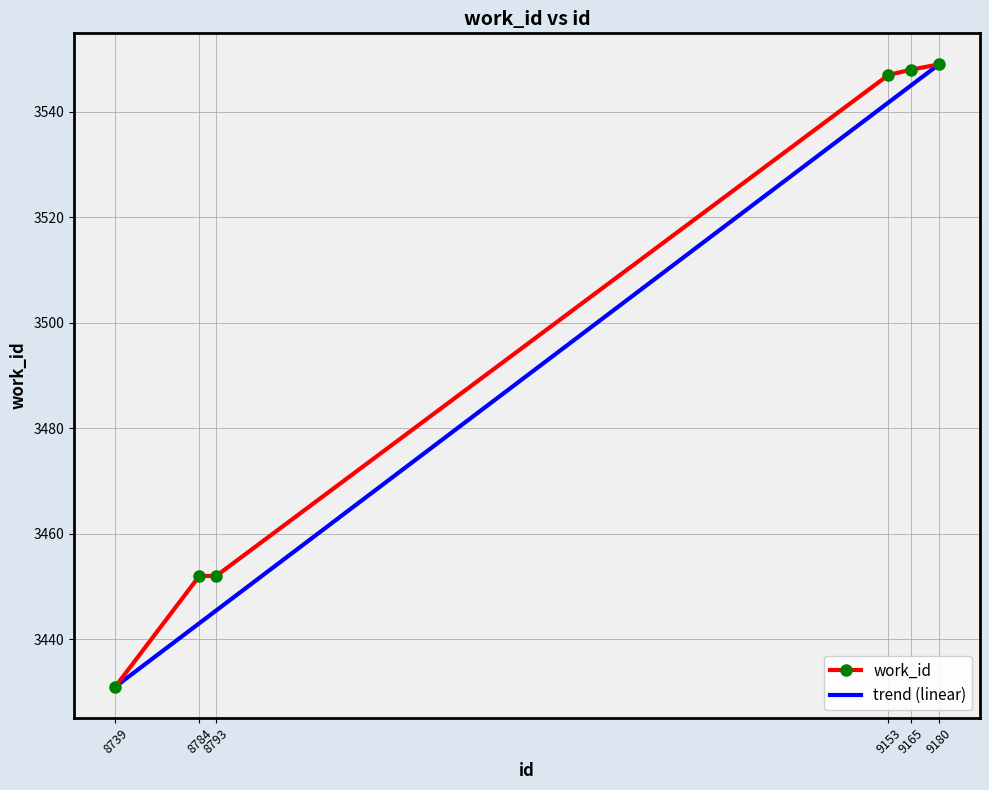

At how many categories does at least one series exceed 3475?

3